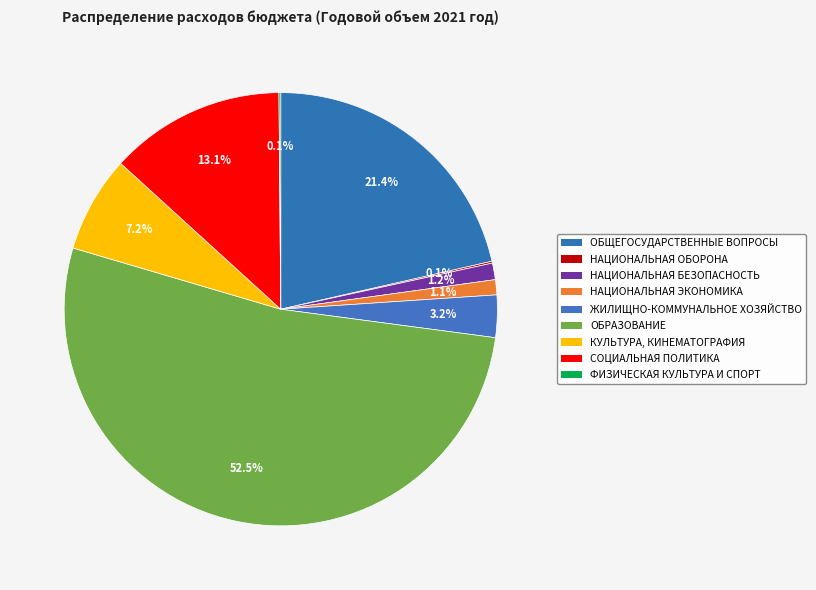

Is it true that НАЦИОНАЛЬНАЯ БЕЗОПАСНОСТЬ is 1% of the pie?

True